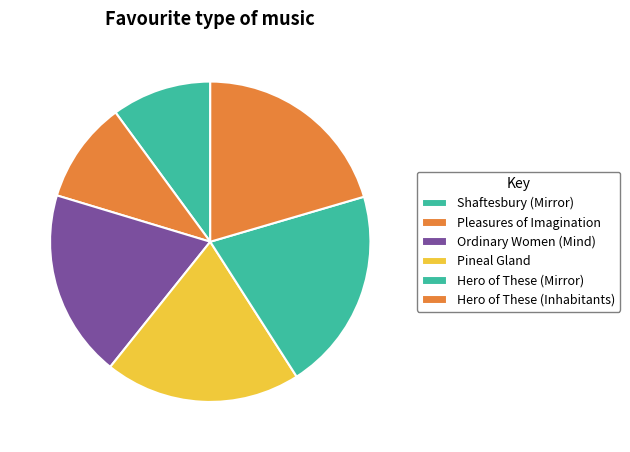

Does Hero of These (Inhabitants) account for over 50% of the chart?

No